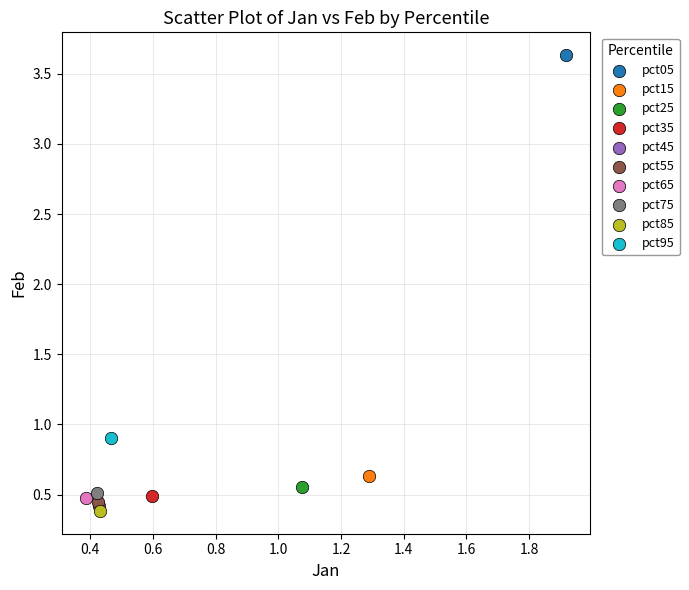

What are all the series names shown in the legend?

pct05, pct15, pct25, pct35, pct45, pct55, pct65, pct75, pct85, pct95